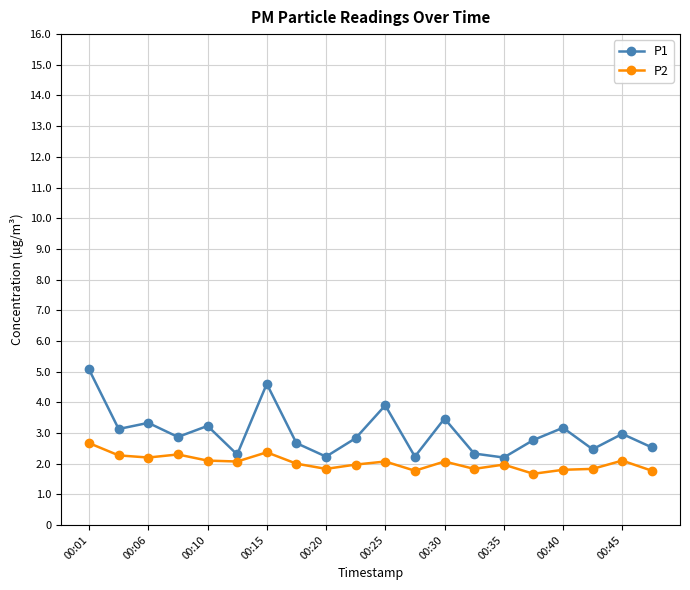

Rank the series by their maximum value, from highest to lowest.

P1, P2